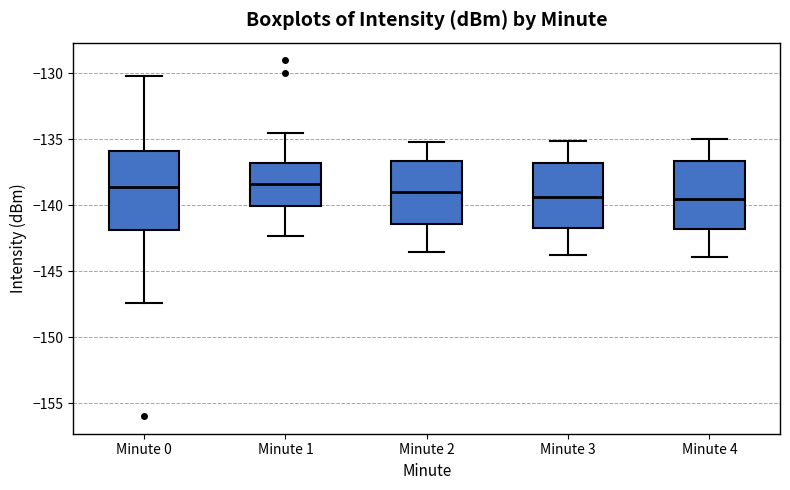

Reading left to right, transcribe this box plot: for each box, give where its median line is, the range the box spans, and where its two whiskers end, as read against the y-axis. The values are not printed on the chart, so give them approximately, as read against the axis.

Minute 0: median -138.5, box -142.0 to -136.0, whiskers -147.5 to -130.0
Minute 1: median -138.5, box -140.0 to -137.0, whiskers -142.5 to -134.5
Minute 2: median -139.0, box -141.5 to -136.5, whiskers -143.5 to -135.0
Minute 3: median -139.5, box -141.5 to -137.0, whiskers -144.0 to -135.0
Minute 4: median -139.5, box -142.0 to -136.5, whiskers -144.0 to -135.0